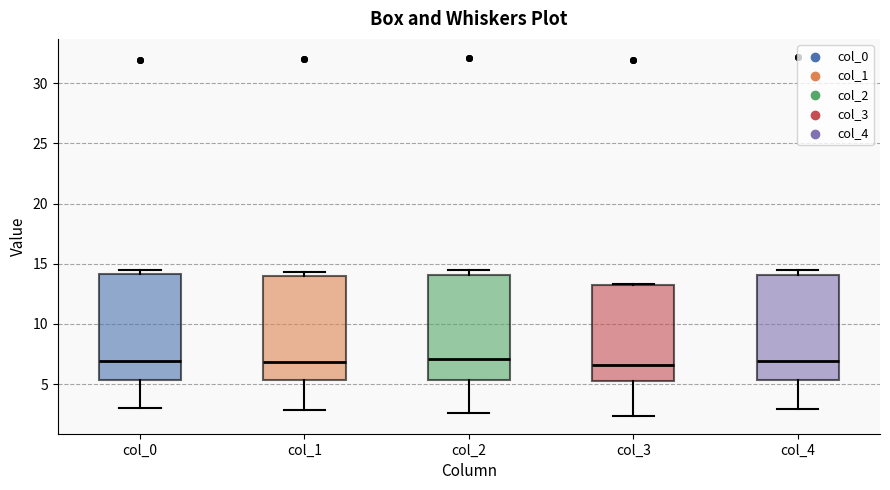

Reading left to right, transcribe this box plot: for each box, give where its median line is, the range the box spans, and where its two whiskers end, as read against the y-axis. The values are not printed on the chart, so give them approximately, as read against the axis.

col_0: median 7.0, box 5.5 to 14.0, whiskers 3.0 to 14.5
col_1: median 7.0, box 5.5 to 14.0, whiskers 3.0 to 14.5
col_2: median 7.0, box 5.5 to 14.0, whiskers 2.5 to 14.5
col_3: median 6.5, box 5.0 to 13.5, whiskers 2.5 to 13.5
col_4: median 7.0, box 5.5 to 14.0, whiskers 3.0 to 14.5